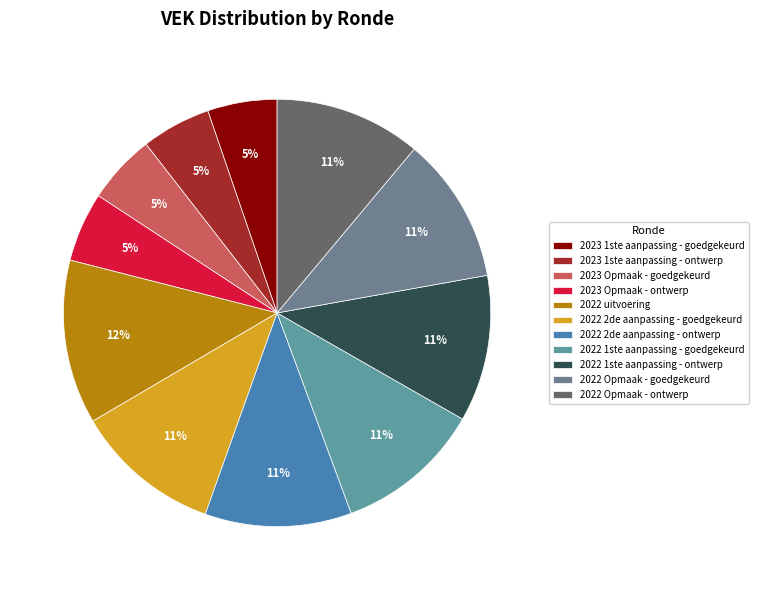

What percentage is the 2023 1ste aanpassing - ontwerp slice, to the nearest percent?

5%